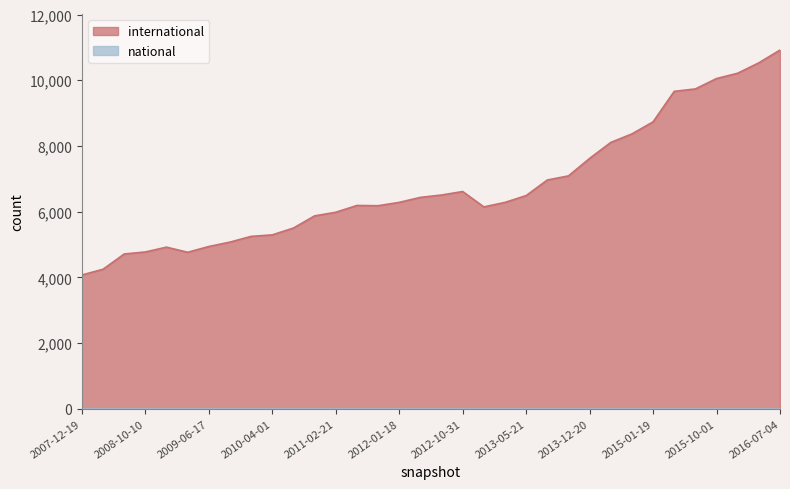

Which label corresponds to the largest value in the chart?

2016-07-04